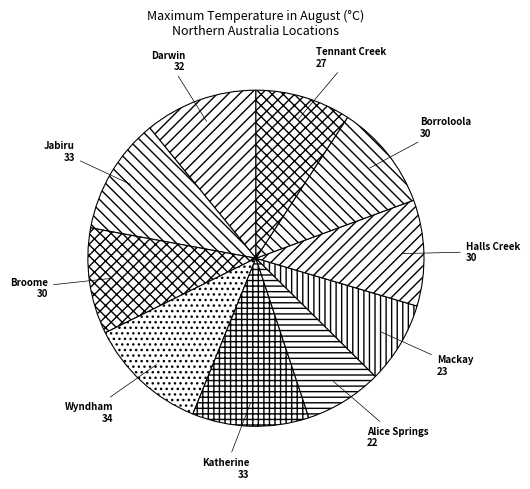

Is it true that Darwin is 11% of the pie?

True